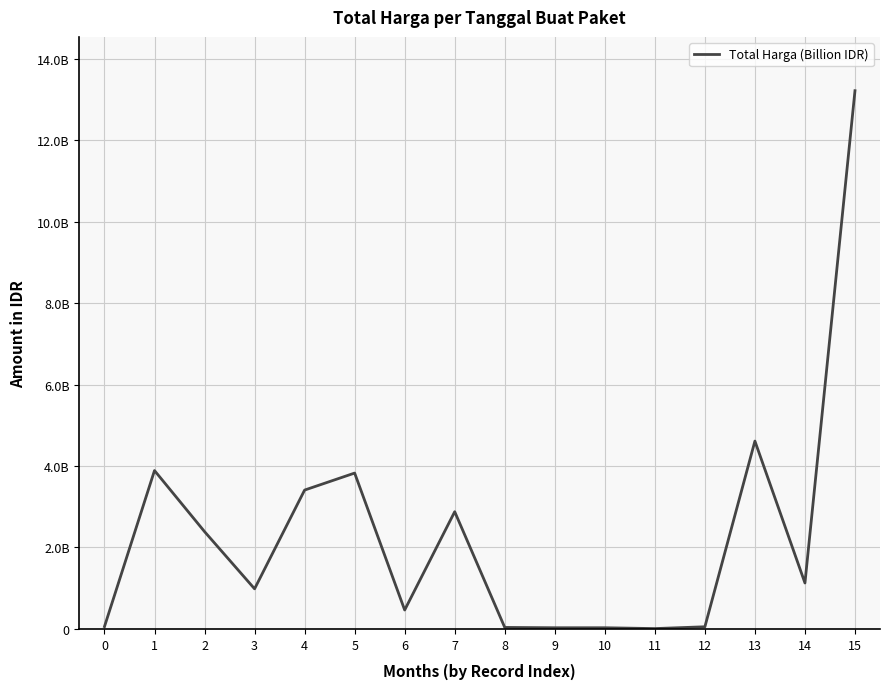

Does the chart display data point markers on the line(s)?

No